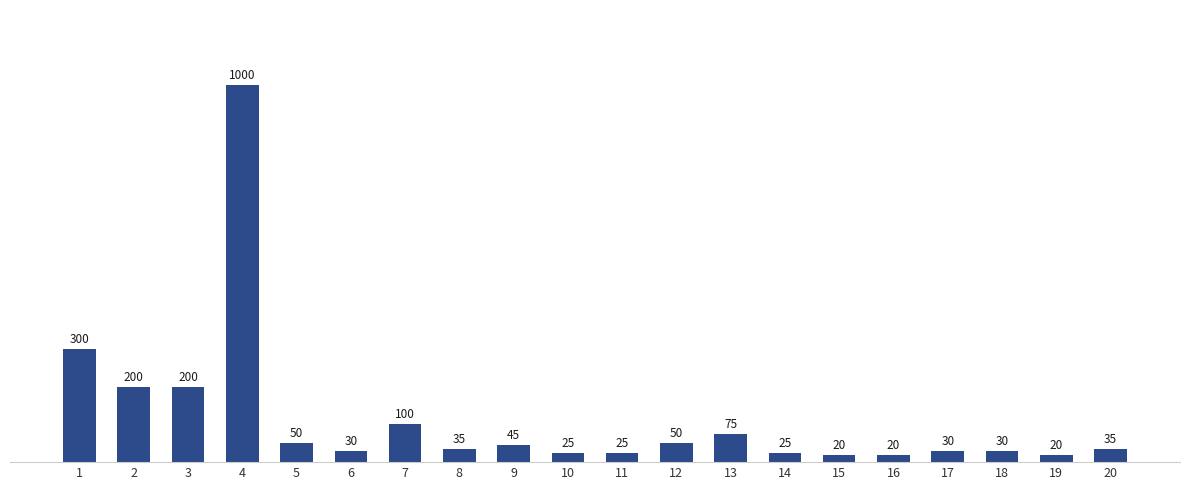

What is the average value?

116